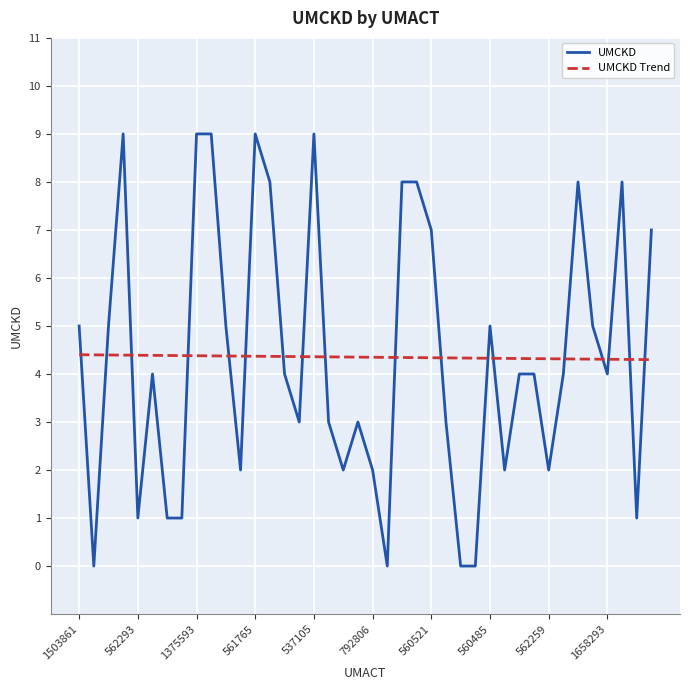

Rank the series by their maximum value, from lowest to highest.

UMCKD Trend, UMCKD